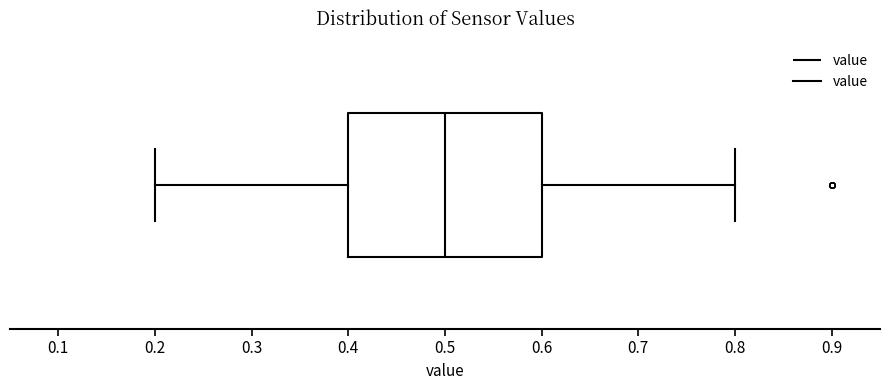

Transcribe this box plot: give where the median line is, the range the box spans, and where the two whiskers end, as read against the x-axis. The values are not printed on the chart, so give them approximately, as read against the axis.

median 0.5, box 0.4 to 0.6, whiskers 0.2 to 0.8